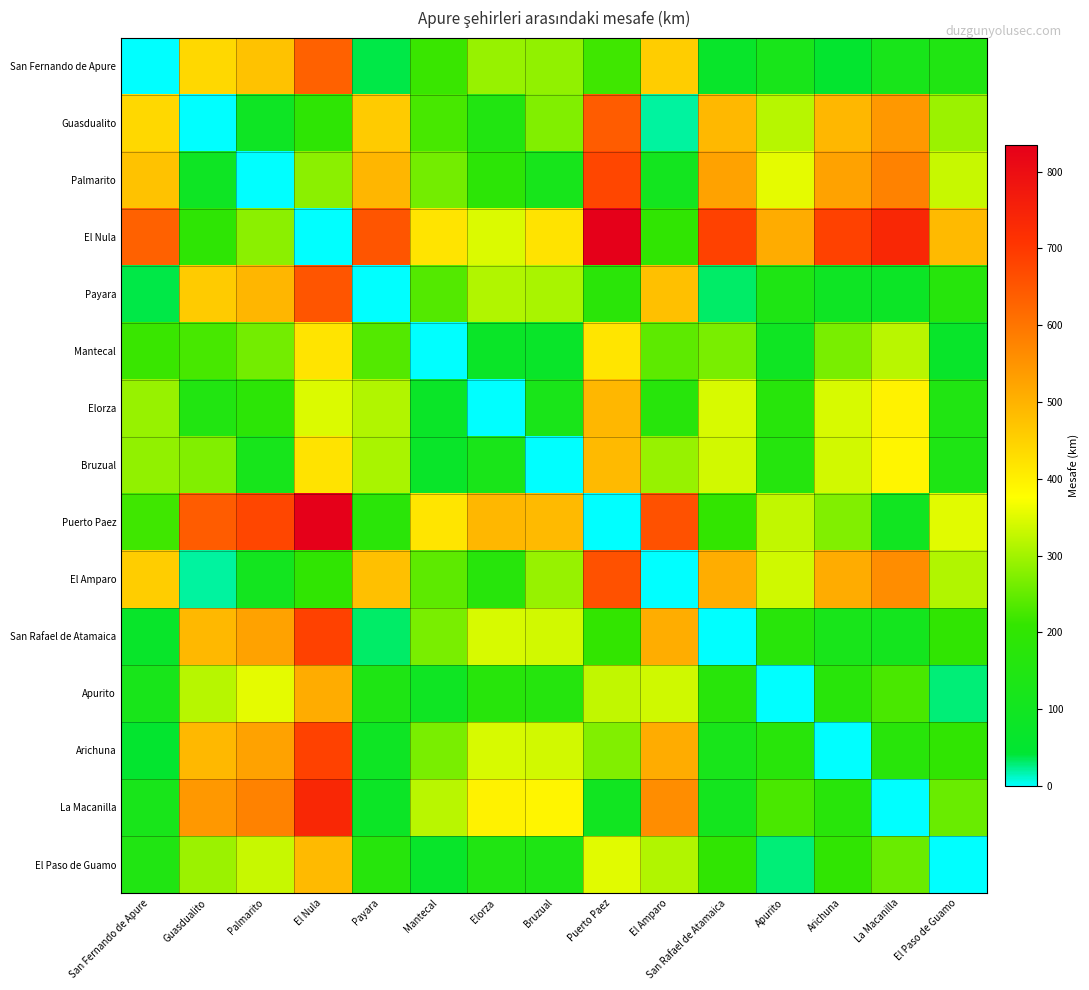

What is the total value across all series at El Paso de Guamo?

3137